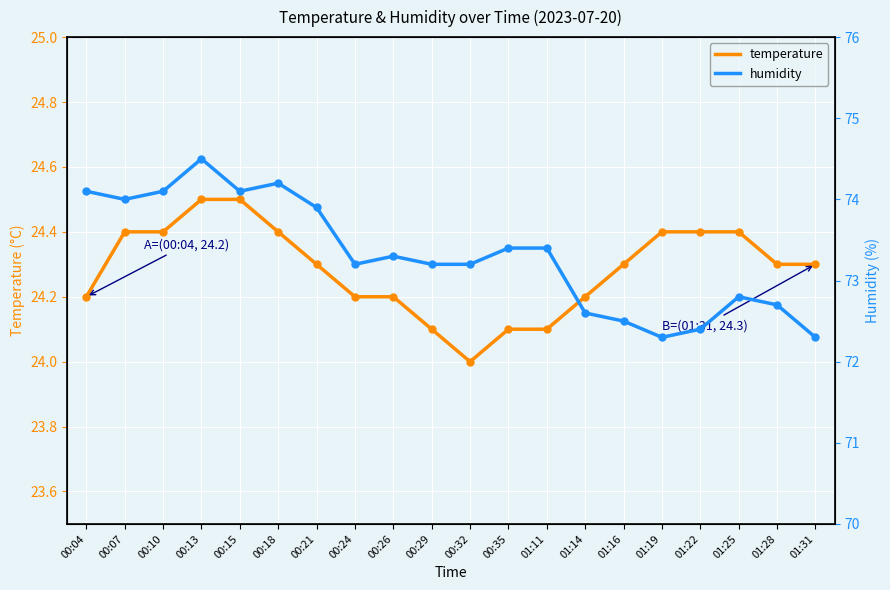

How many temperature values are between 24 and 25?

20